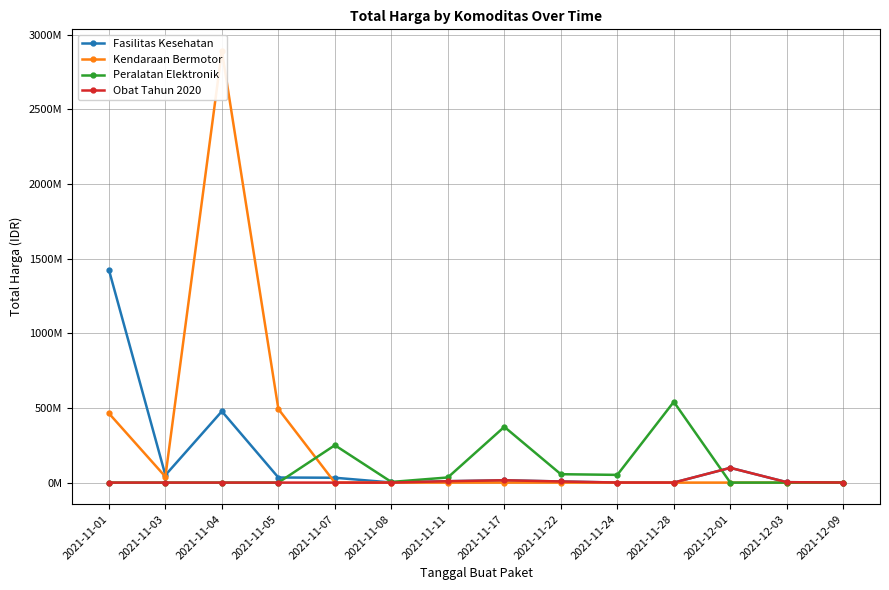

At how many categories does at least one series exceed 258029611?

5